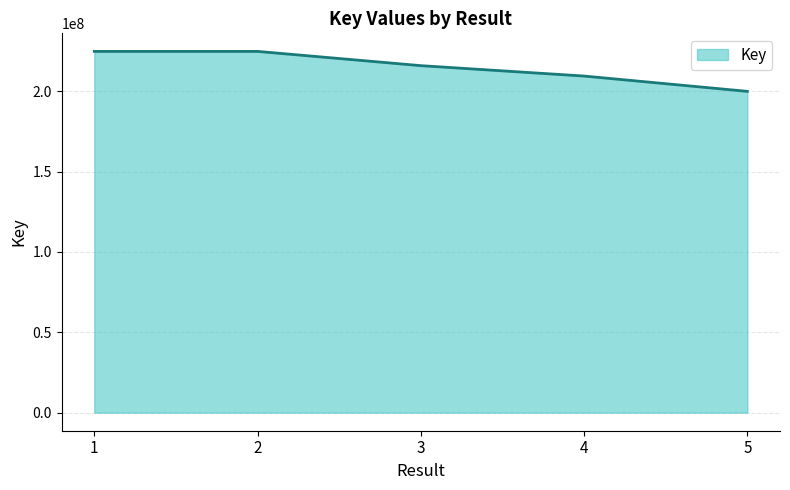

At which category does the data reach its first local peak?

2